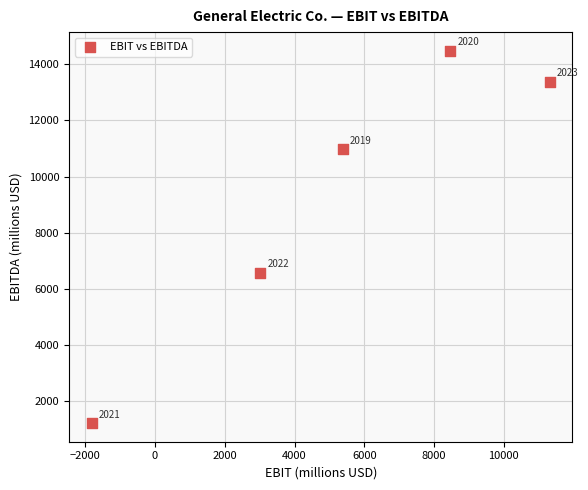

What Y value in the scatter plot is closest to 7845?

6563